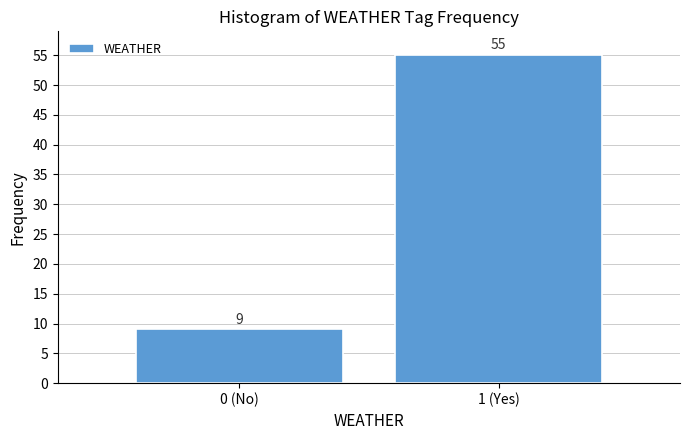

Reading right to left, list all the values displayed in this chart.

1 (Yes)=55	0 (No)=9